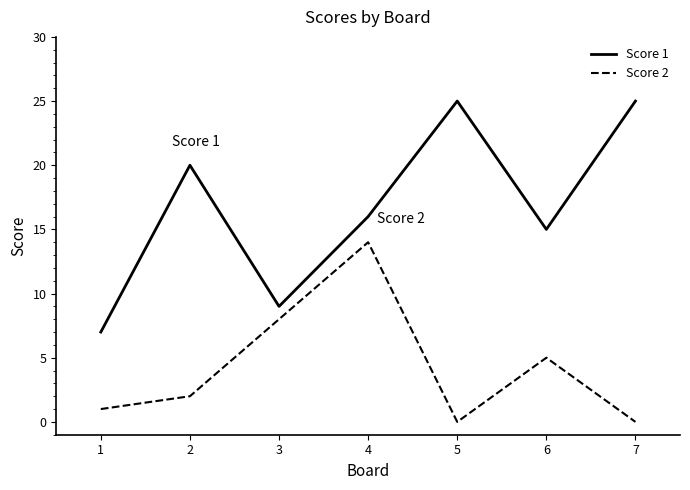

Is it true that Score 2 equals 9 at 5?

False